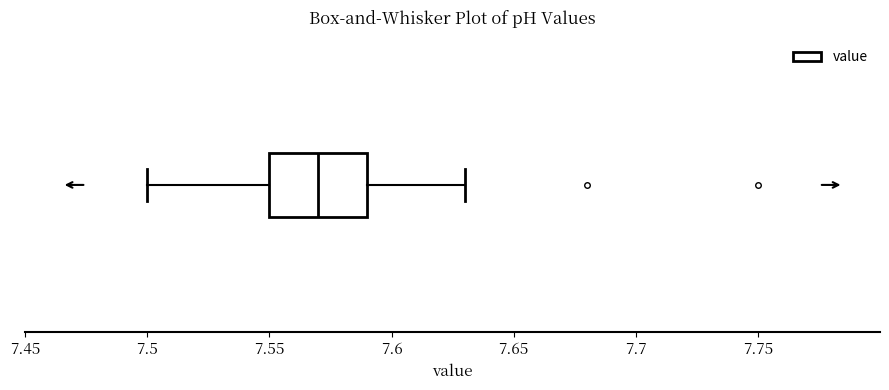

Transcribe this box plot: give where the median line is, the range the box spans, and where the two whiskers end, as read against the x-axis. The values are not printed on the chart, so give them approximately, as read against the axis.

median 7.57, box 7.55 to 7.59, whiskers 7.50 to 7.63